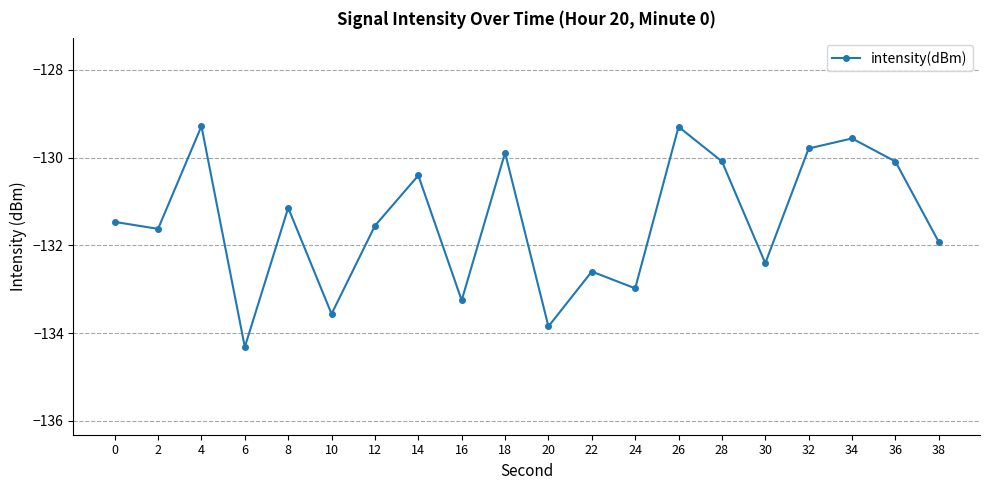

Reading left to right, what are all the values shown in this chart?

0=-131.5	2=-131.6	4=-129.3	6=-134.3	8=-131.1	10=-133.6	12=-131.6	14=-130.4	16=-133.3	18=-129.9	20=-133.8	22=-132.6	24=-133.0	26=-129.3	28=-130.1	30=-132.4	32=-129.8	34=-129.6	36=-130.1	38=-131.9